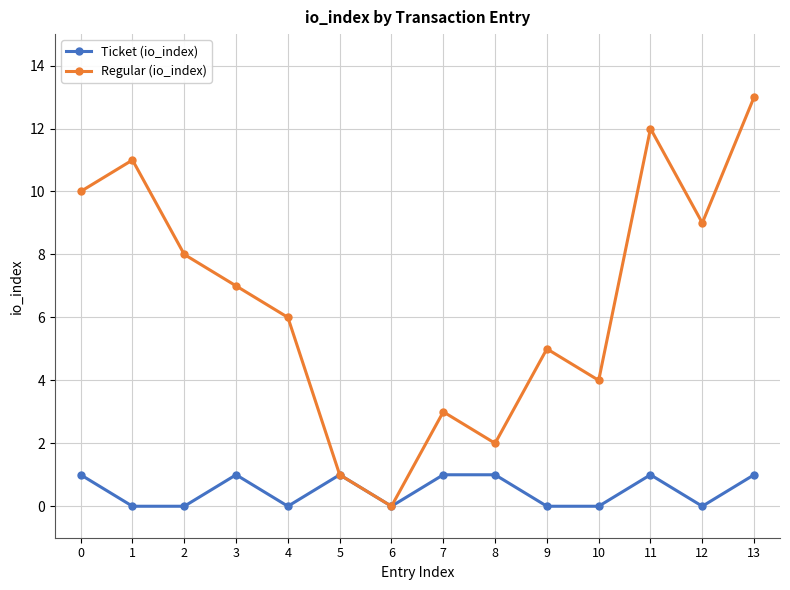

What is the difference between the maximum and minimum values in the Regular (io_index) series?

13